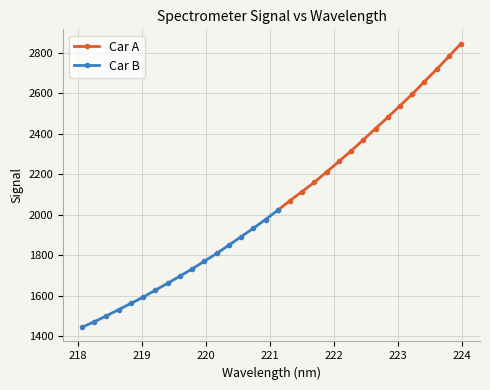

Reading left to right, extract all data points from this chart.

1445.2	1472.4	1501.7	1532.3	1563.2	1593.9	1628.6	1662.1	1697.4	1733.2	1770.9	1809.3	1850.2	1891.9	1933.5	1976.9	2022.2	2070.1	2114.8	2160.9	2211.8	2263.2	2315.2	2370.0	2425.6	2480.9	2538.2	2595.5	2656.9	2717.5	2781.1	2845.1